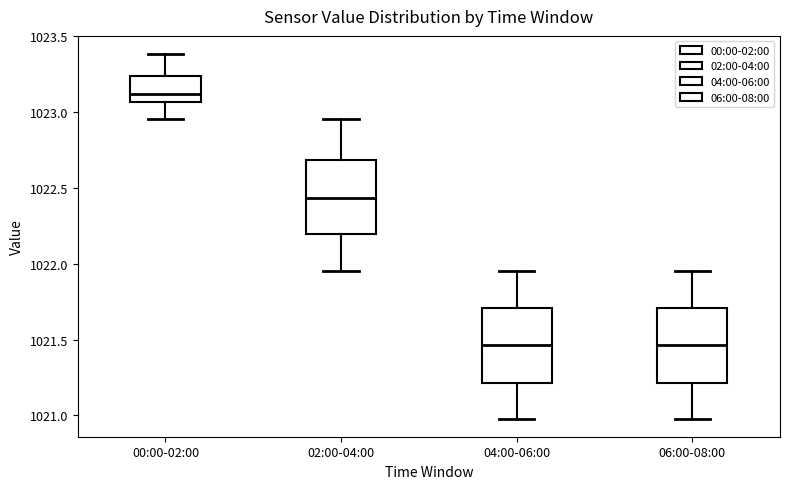

Reading left to right, read every box against the y-axis: the position of its median line, the range the box covers, and the ends of its whiskers. The values are not printed on the chart, so give them approximately, as read against the axis.

00:00-02:00: median 1023.10, box 1023.05 to 1023.25, whiskers 1022.95 to 1023.40
02:00-04:00: median 1022.45, box 1022.20 to 1022.70, whiskers 1021.95 to 1022.95
04:00-06:00: median 1021.45, box 1021.20 to 1021.70, whiskers 1021.00 to 1021.95
06:00-08:00: median 1021.45, box 1021.20 to 1021.70, whiskers 1021.00 to 1021.95